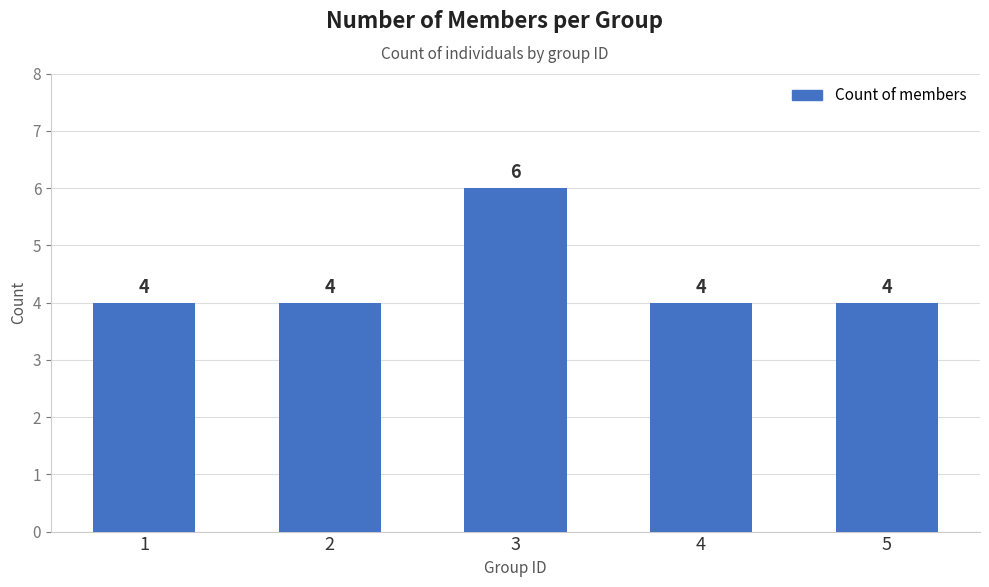

Which category has the highest value across all series?

3